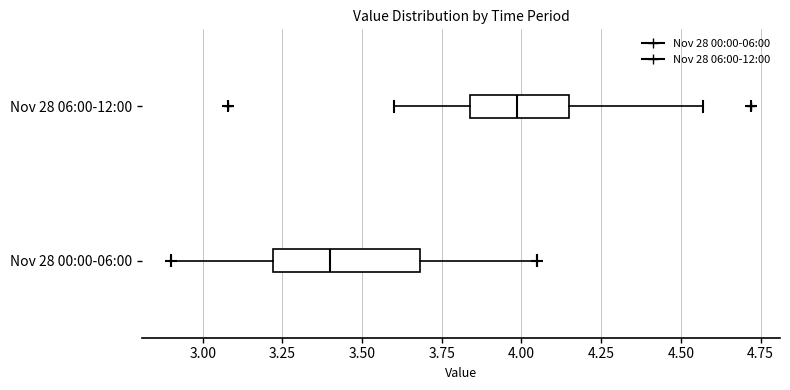

Which box's median line is the furthest to the right?

Nov 28 06:00-12:00